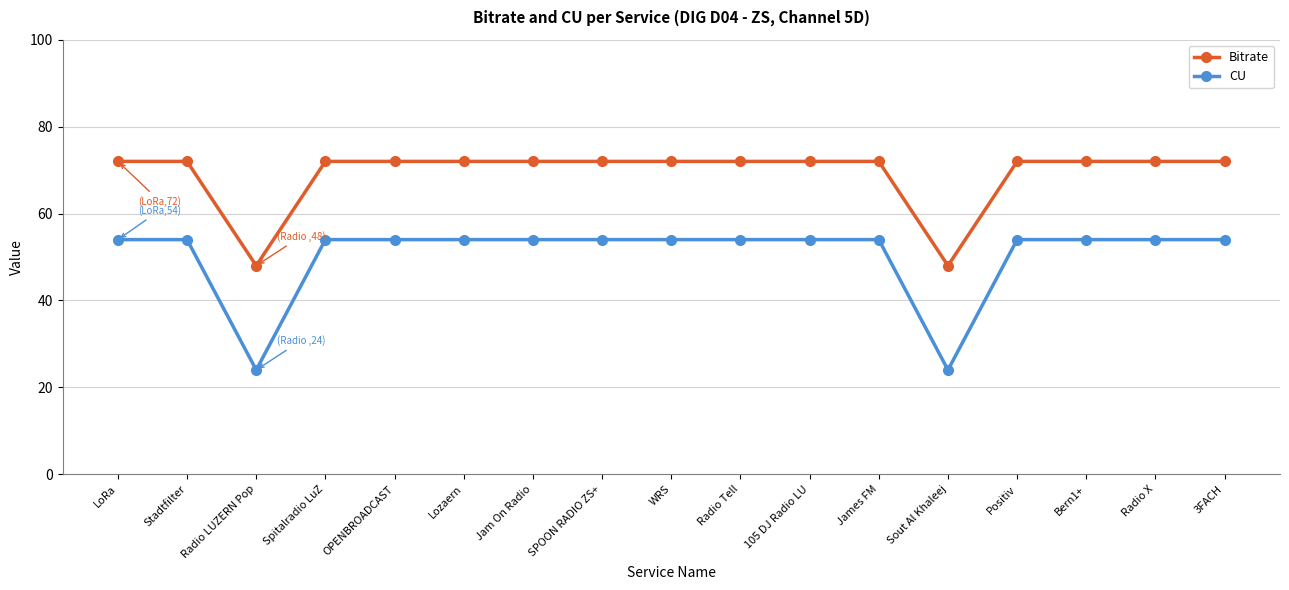

What is the label of the 17th point from the right?

LoRa